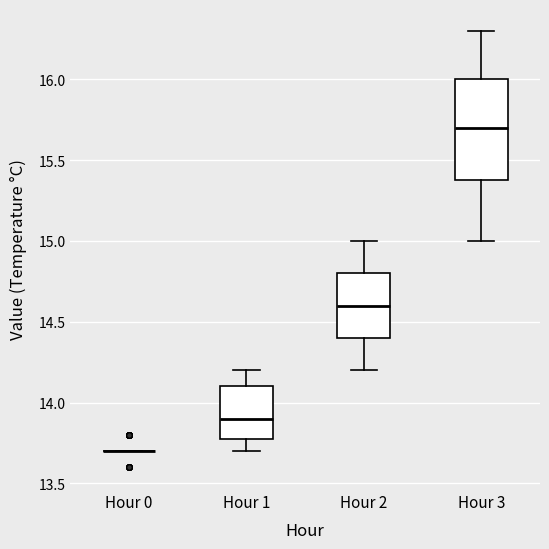

Where does the lower whisker of the box for Hour 3 end on the y-axis? The values are not printed on the chart, so give them approximately, as read against the axis.

15.0